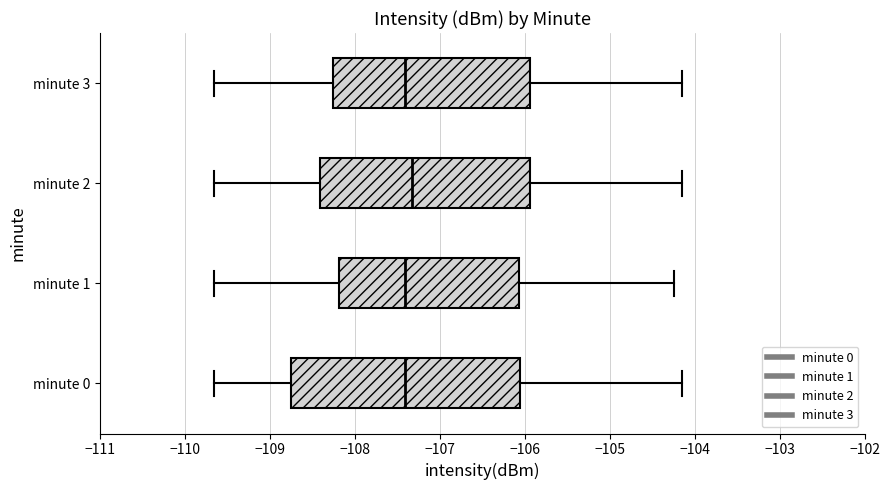

Reading bottom to top, transcribe this box plot: for each box, give where its median line is, the range the box spans, and where its two whiskers end, as read against the x-axis. The values are not printed on the chart, so give them approximately, as read against the axis.

minute 0: median -107.4, box -108.8 to -106.1, whiskers -109.7 to -104.2
minute 1: median -107.4, box -108.2 to -106.1, whiskers -109.7 to -104.2
minute 2: median -107.3, box -108.4 to -105.9, whiskers -109.7 to -104.2
minute 3: median -107.4, box -108.3 to -105.9, whiskers -109.7 to -104.2